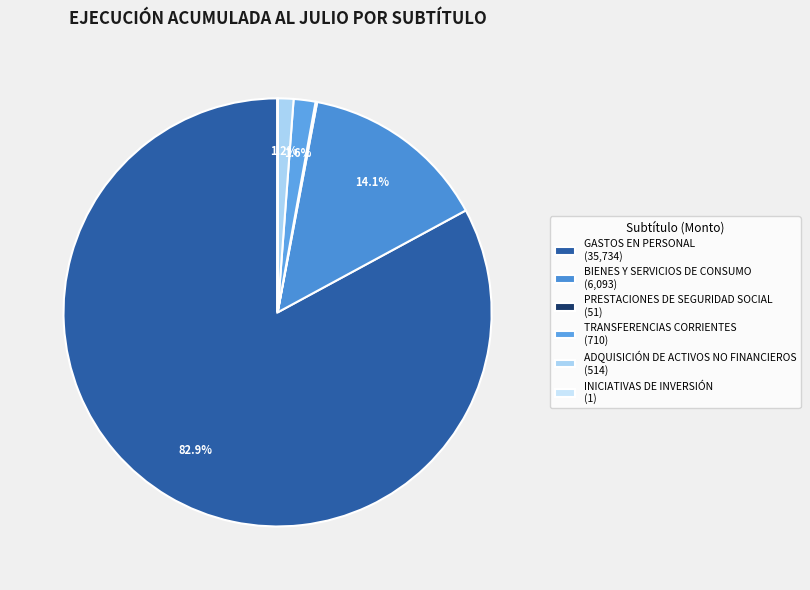

What is the majority slice?

GASTOS EN PERSONAL (35,734)